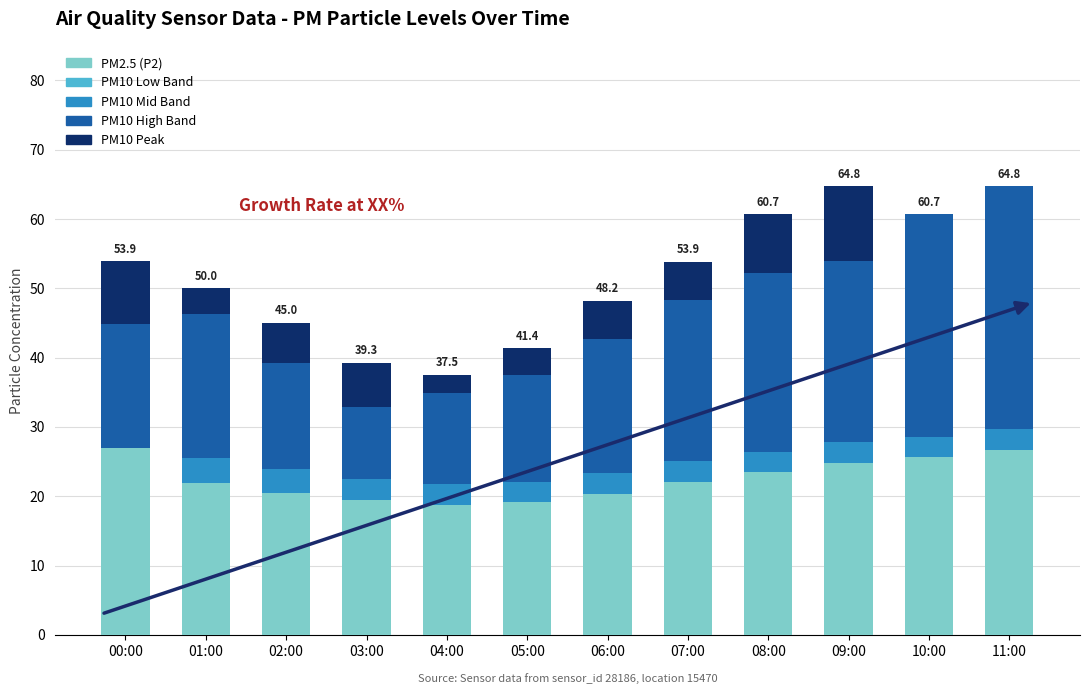

Are the bars grouped side by side (vs. stacked)?

No